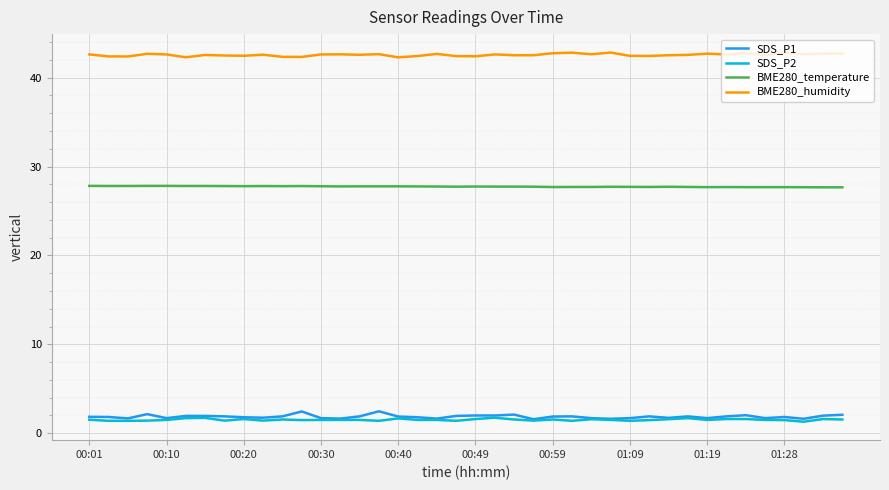

True or false: SDS_P1 and BME280_humidity intersect in this chart.

False